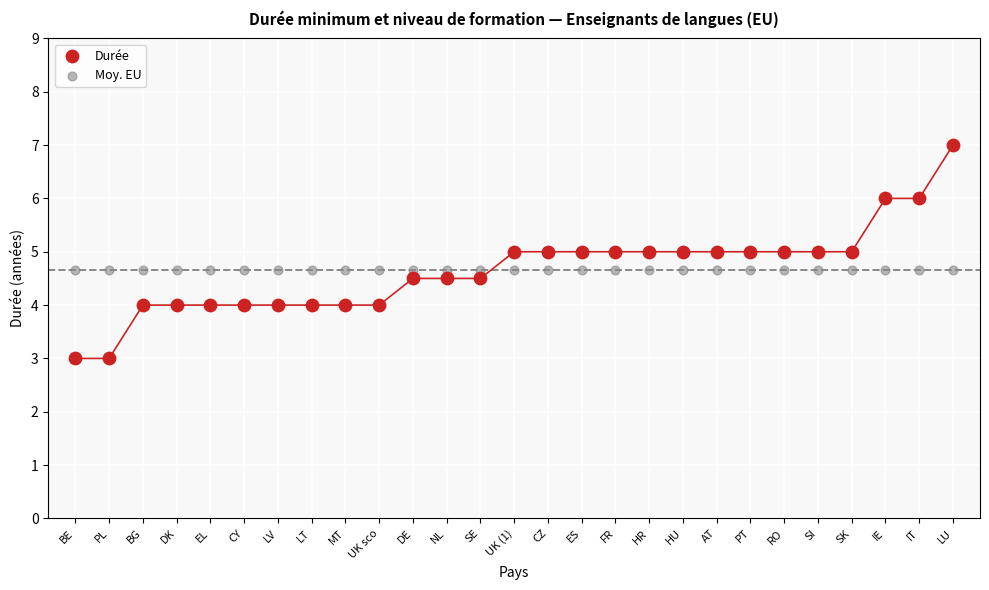

Which series reaches the minimum Y coordinate?

Durée